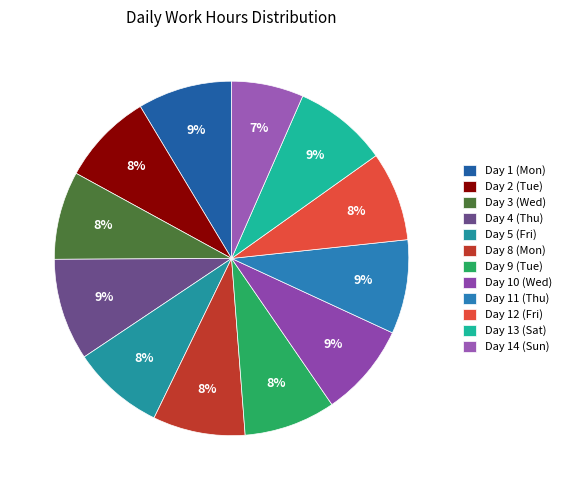

How many slices are in this pie chart?

12